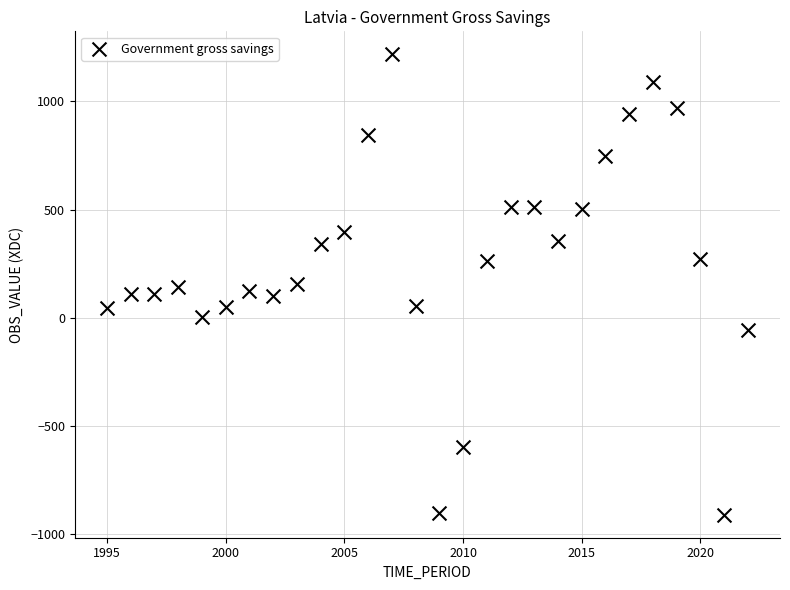

What is the range of X values (max minus min)?

27.0